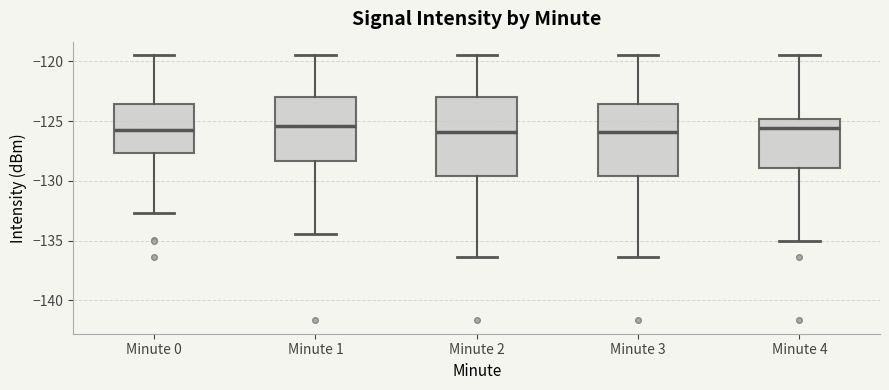

Reading left to right, transcribe this box plot: for each box, give where its median line is, the range the box spans, and where its two whiskers end, as read against the y-axis. The values are not printed on the chart, so give them approximately, as read against the axis.

Minute 0: median -126.0, box -127.5 to -123.5, whiskers -132.5 to -119.5
Minute 1: median -125.5, box -128.5 to -123.0, whiskers -134.5 to -119.5
Minute 2: median -126.0, box -129.5 to -123.0, whiskers -136.5 to -119.5
Minute 3: median -126.0, box -129.5 to -123.5, whiskers -136.5 to -119.5
Minute 4: median -125.5, box -129.0 to -125.0, whiskers -135.0 to -119.5